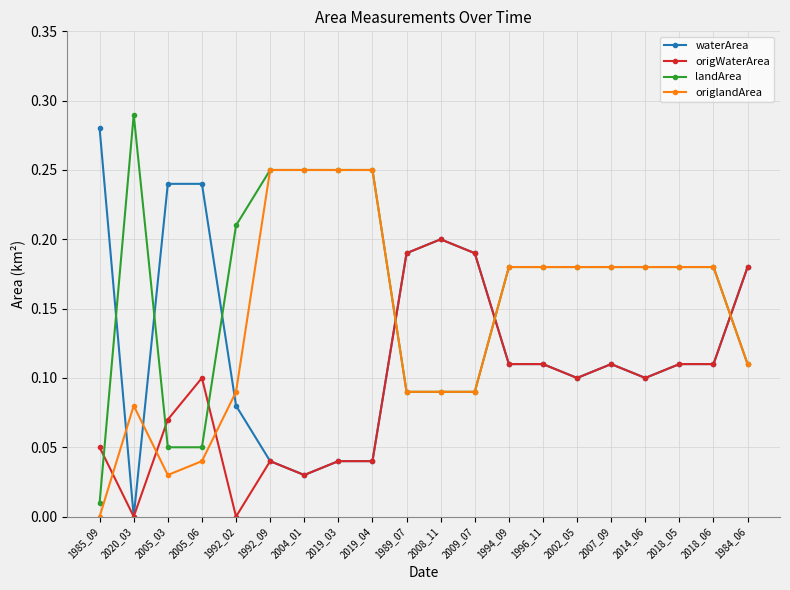

True or false: origWaterArea has more than 0 interior local peaks.

True